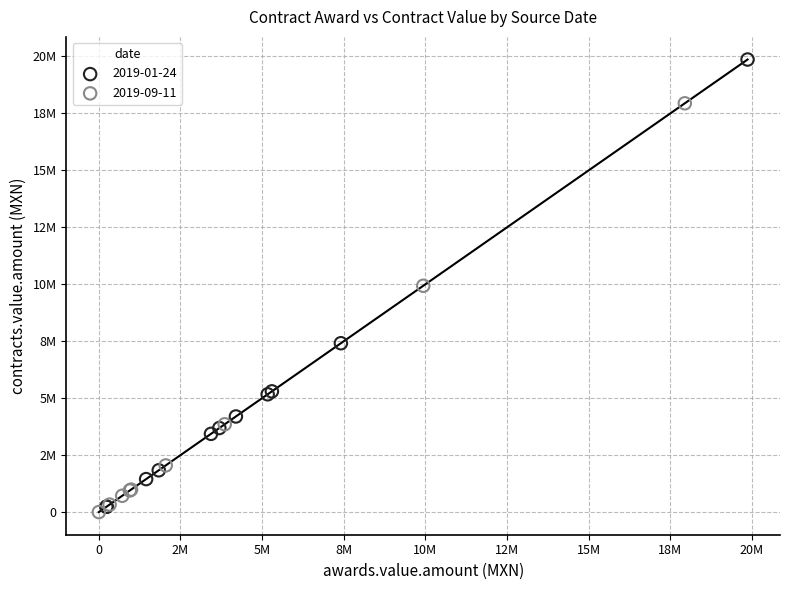

Which series reaches the maximum Y coordinate?

2019-01-24